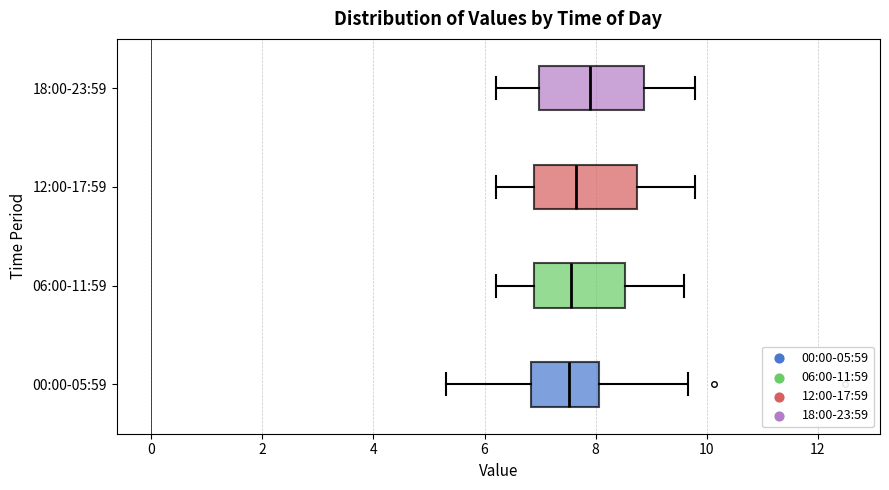

Reading bottom to top, transcribe this box plot: for each box, give where its median line is, the range the box spans, and where its two whiskers end, as read against the x-axis. The values are not printed on the chart, so give them approximately, as read against the axis.

00:00-05:59: median 7.6, box 6.8 to 8.0, whiskers 5.4 to 9.6
06:00-11:59: median 7.6, box 7.0 to 8.6, whiskers 6.2 to 9.6
12:00-17:59: median 7.6, box 7.0 to 8.8, whiskers 6.2 to 9.8
18:00-23:59: median 8.0, box 7.0 to 8.8, whiskers 6.2 to 9.8